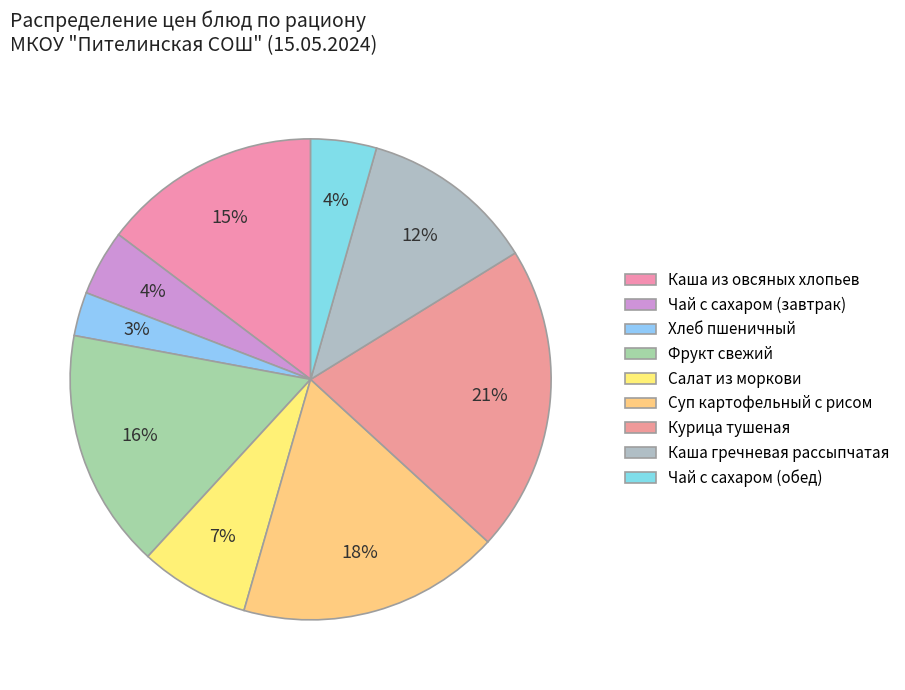

How many segments does this pie chart have?

9